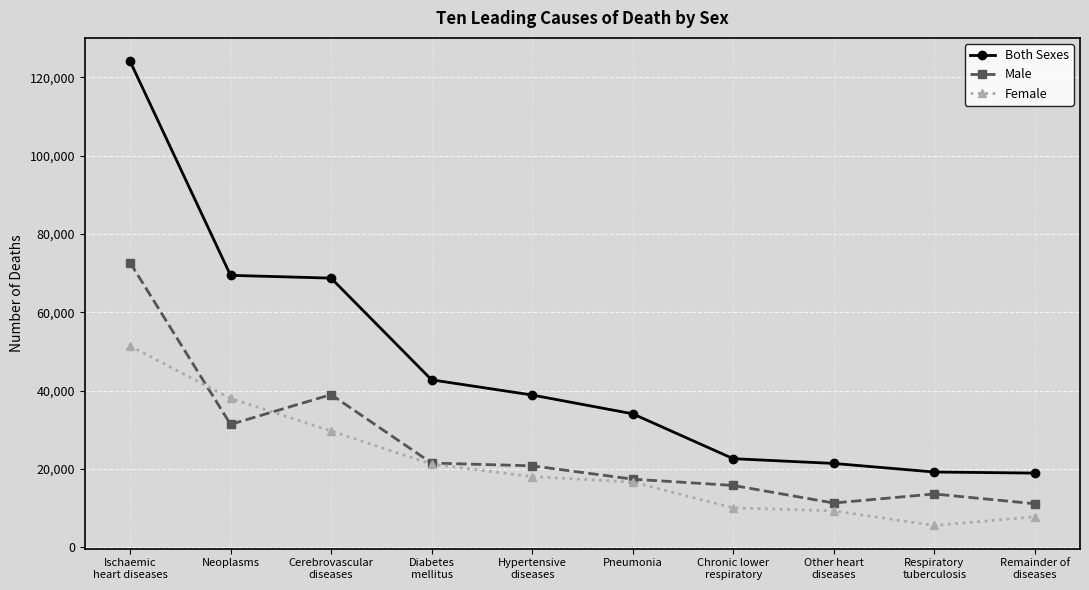

Rank the series by their maximum value, from lowest to highest.

Female, Male, Both Sexes